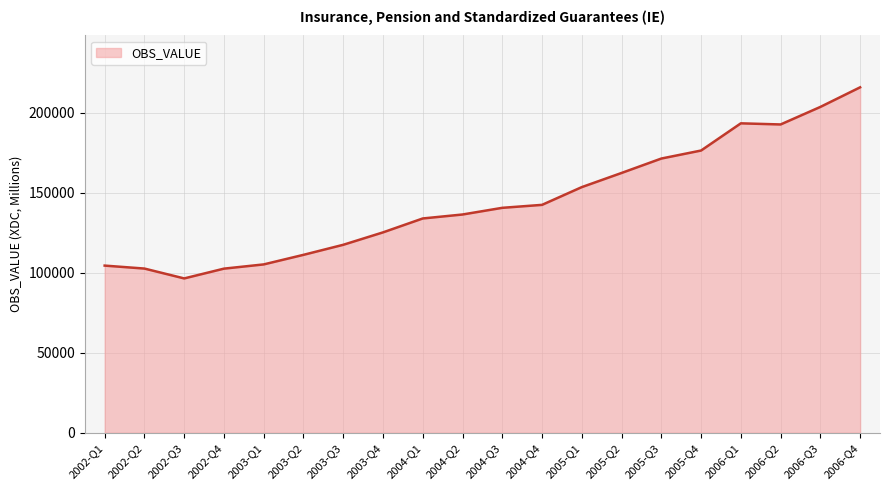

At which category does the chart reach its peak across all series?

2006-Q4